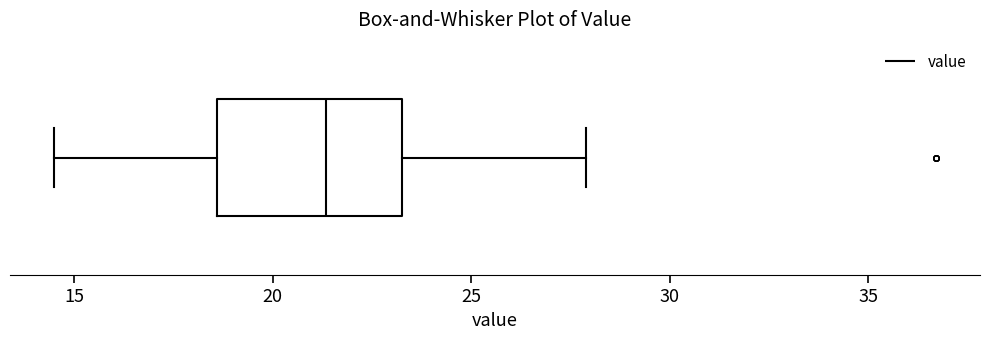

Transcribe this box plot: give where the median line is, the range the box spans, and where the two whiskers end, as read against the x-axis. The values are not printed on the chart, so give them approximately, as read against the axis.

median 21.5, box 18.5 to 23.5, whiskers 14.5 to 28.0